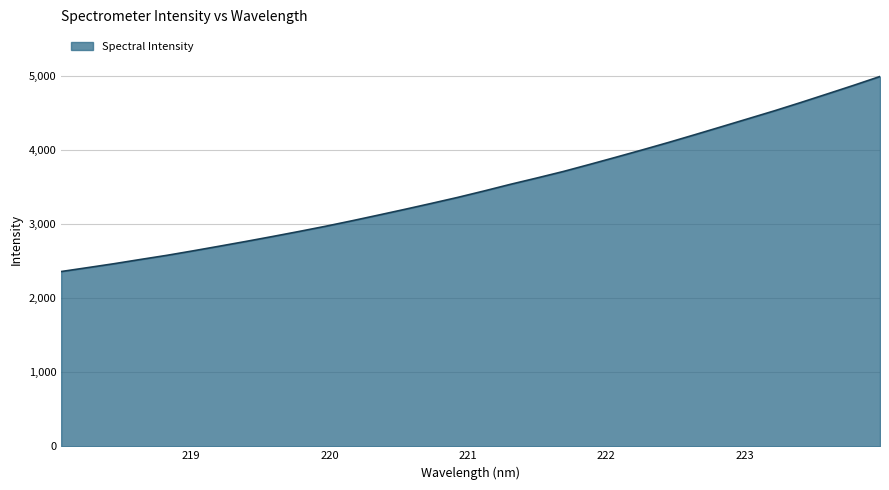

What is the difference between the maximum and minimum values?

2635.8